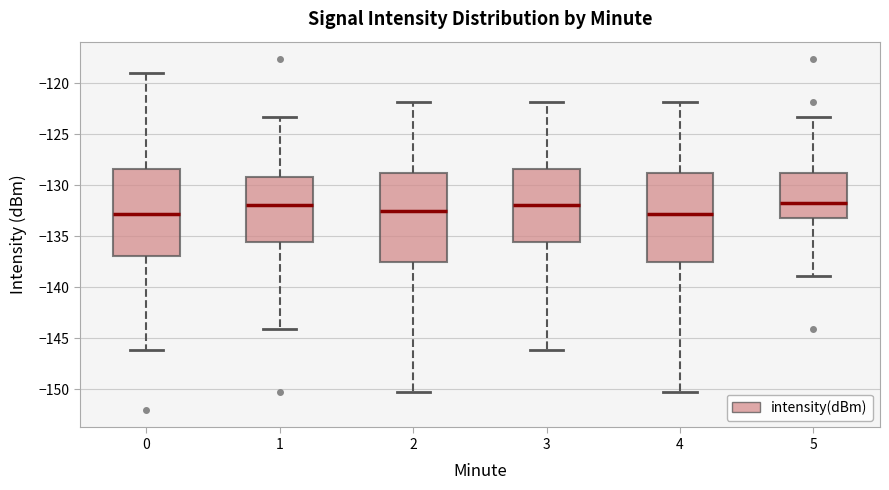

Where does the lower whisker of the box at x = 2 end on the y-axis? The values are not printed on the chart, so give them approximately, as read against the axis.

-150.5